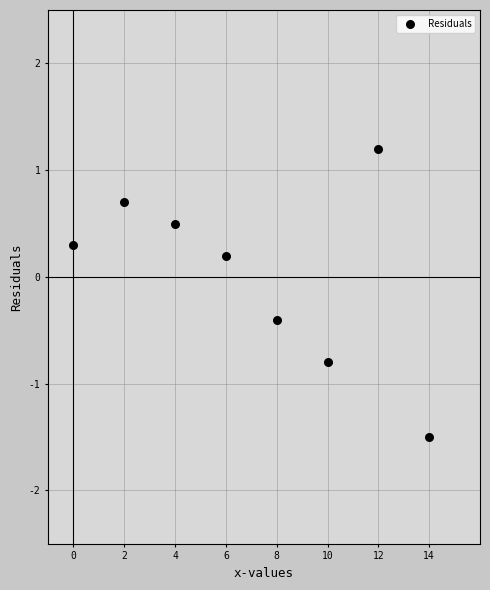

What is the range of Y values (max minus min)?

2.7